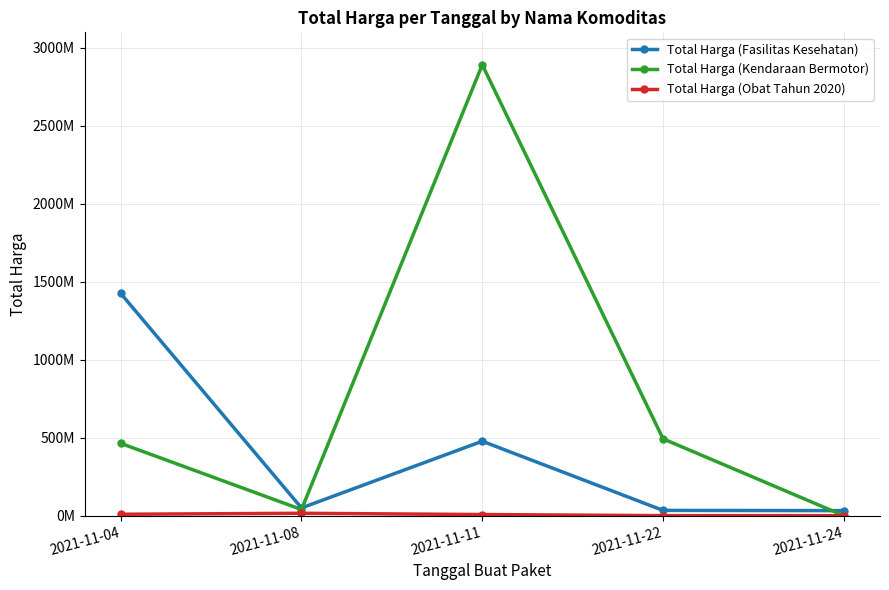

Does the chart display data point markers on the line(s)?

Yes